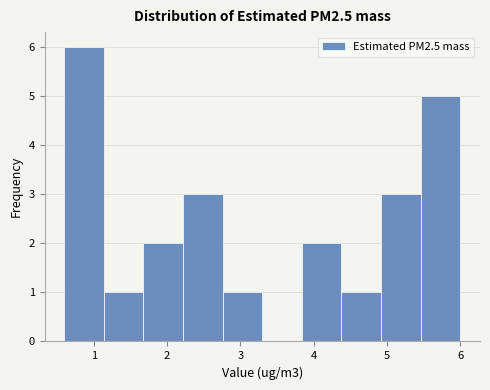

Which range on the x-axis has the tallest bar?

0.60 to 1.14